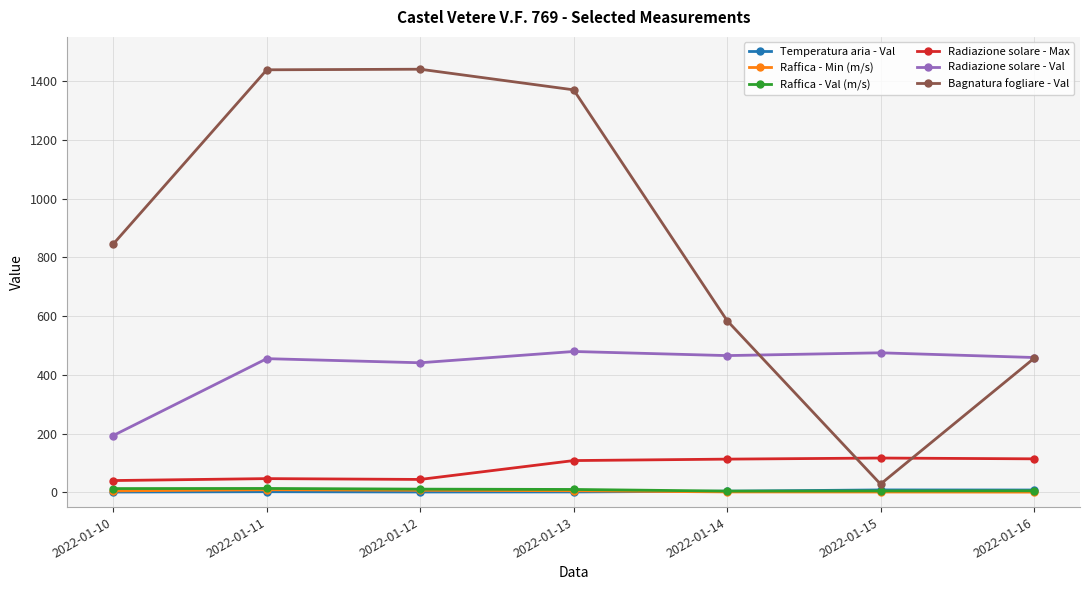

Is the value of Radiazione solare - Max at 2022-01-13 greater than the value of Raffica - Min (m/s) at 2022-01-16?

Yes